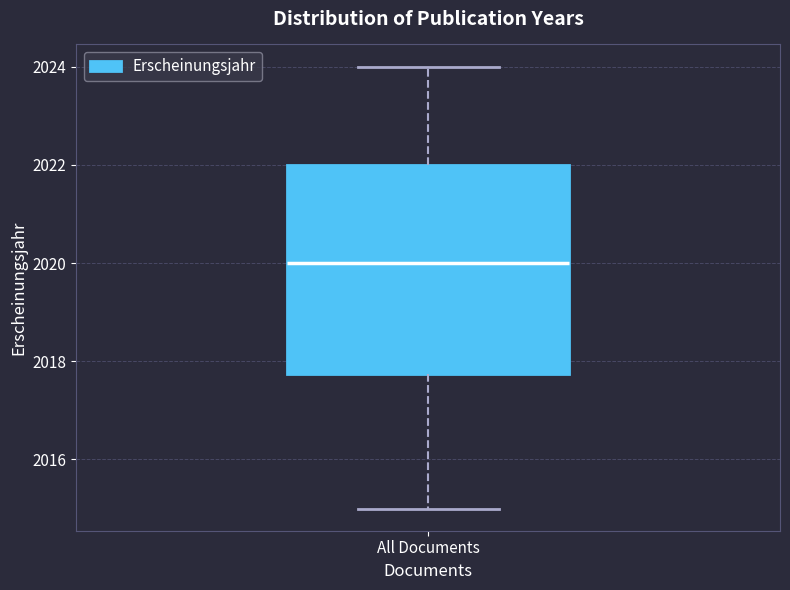

Where does the upper whisker of the box for All Documents end on the y-axis? The values are not printed on the chart, so give them approximately, as read against the axis.

2024.0